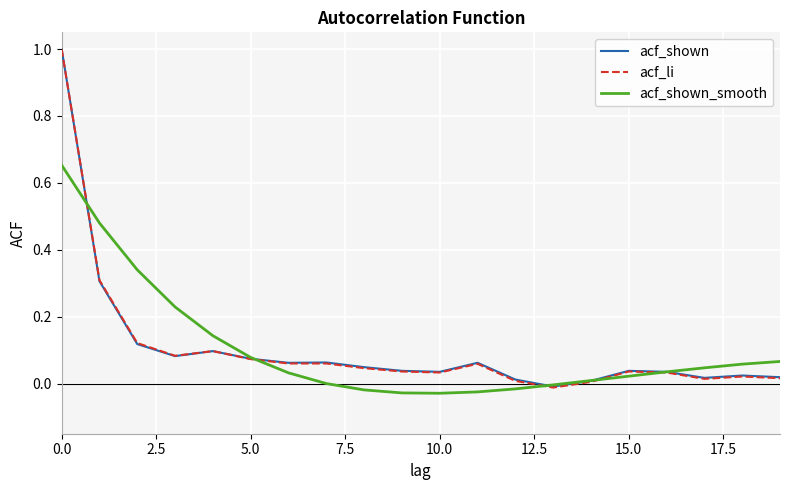

Which series has the widest spread of values?

acf_li